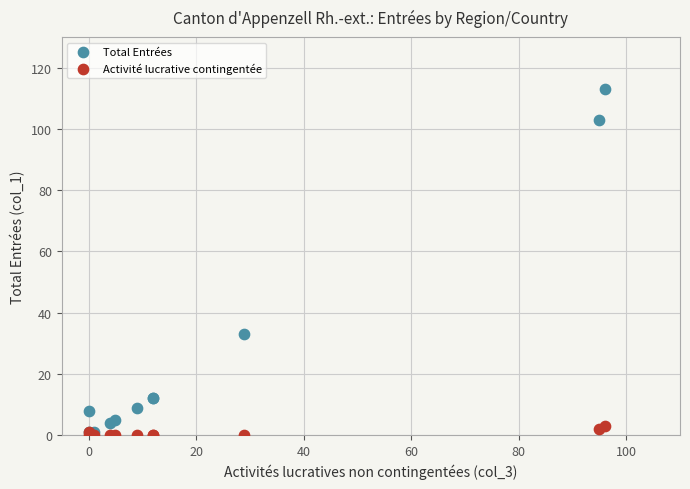

Across all series, what Y value is closest to 56?

33